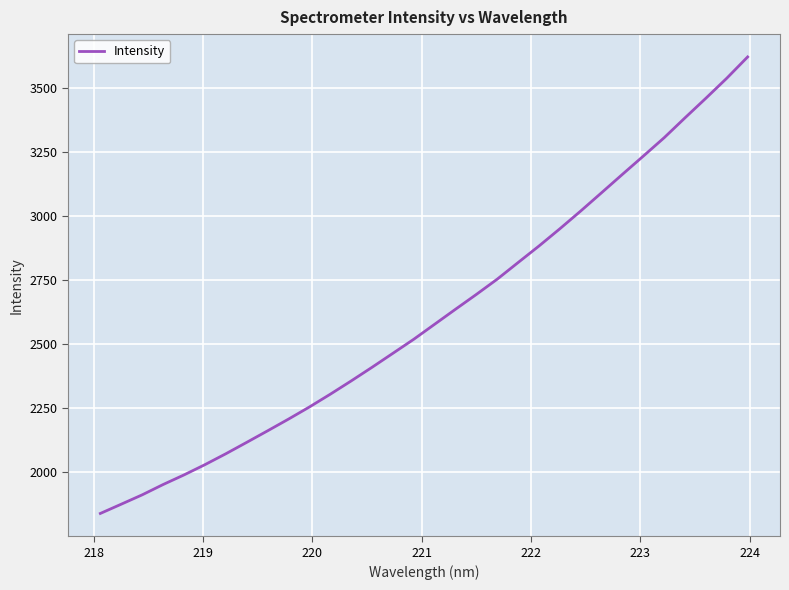

What is the greatest value displayed?

3619.6